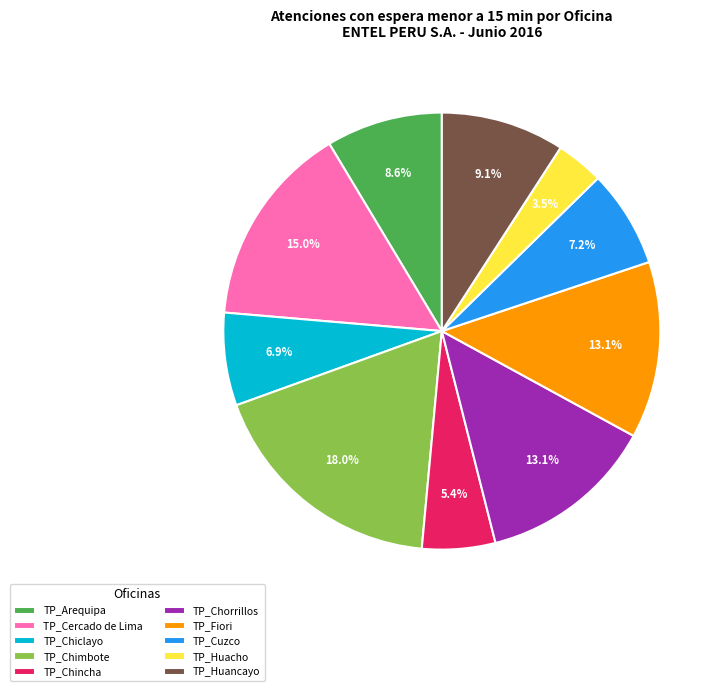

What is the smallest slice in the pie chart?

TP_Huacho